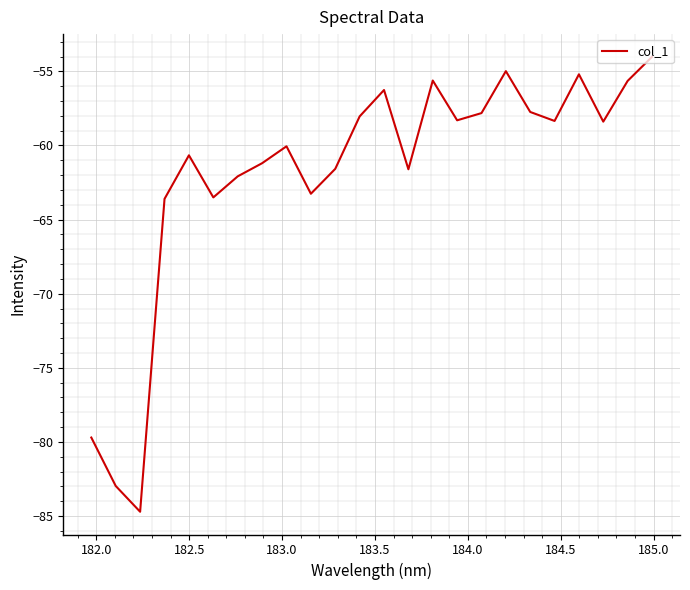

What is the maximum value shown in the chart?

-54.0